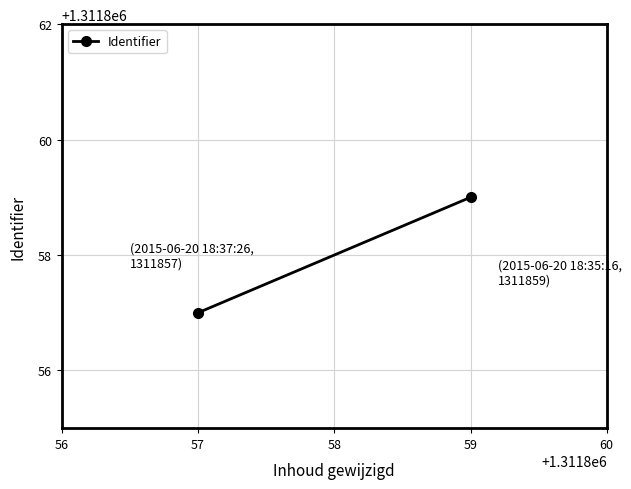

What is the sum of the values at 57 and 59?

2623716